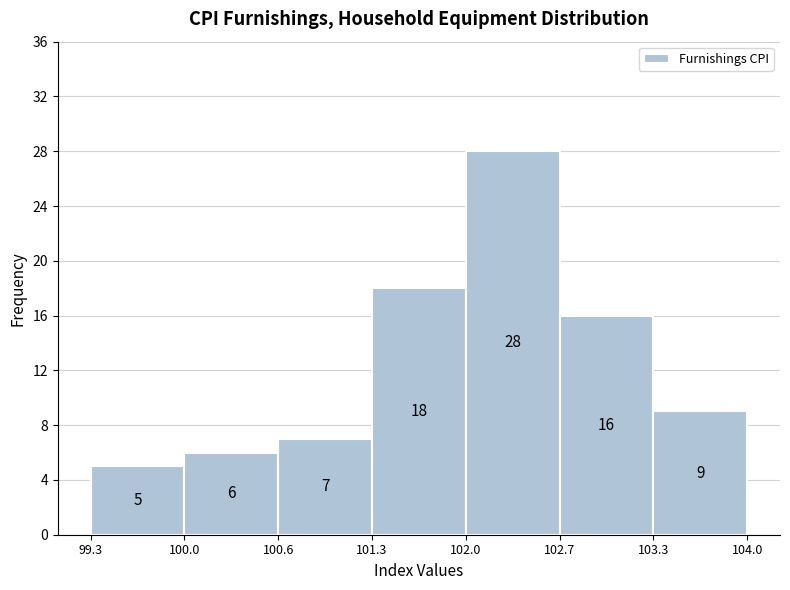

How tall is the bar that spans 100.0 to 100.6 on the x-axis?

6